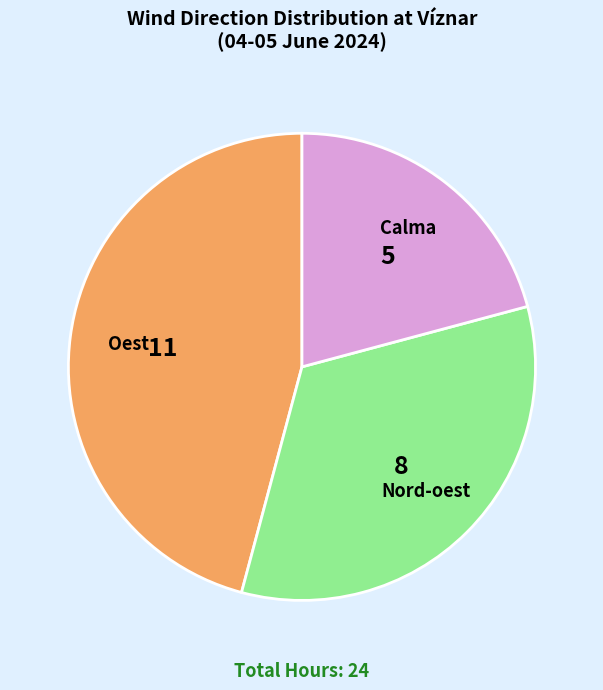

Approximately how many times larger is the value at Calma compared to Oest?

0.5